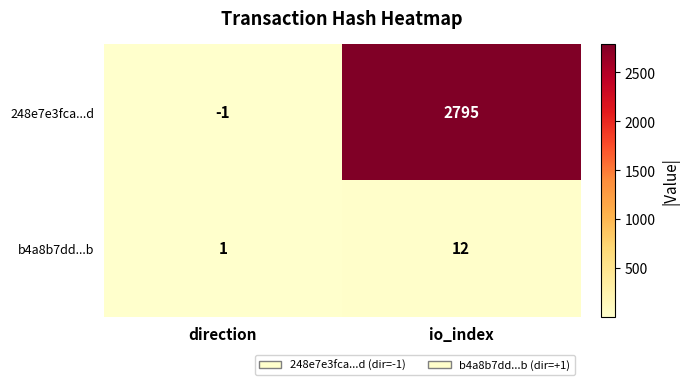

Rank the series by their maximum value, from lowest to highest.

b4a8b7dd...b, 248e7e3fca...d